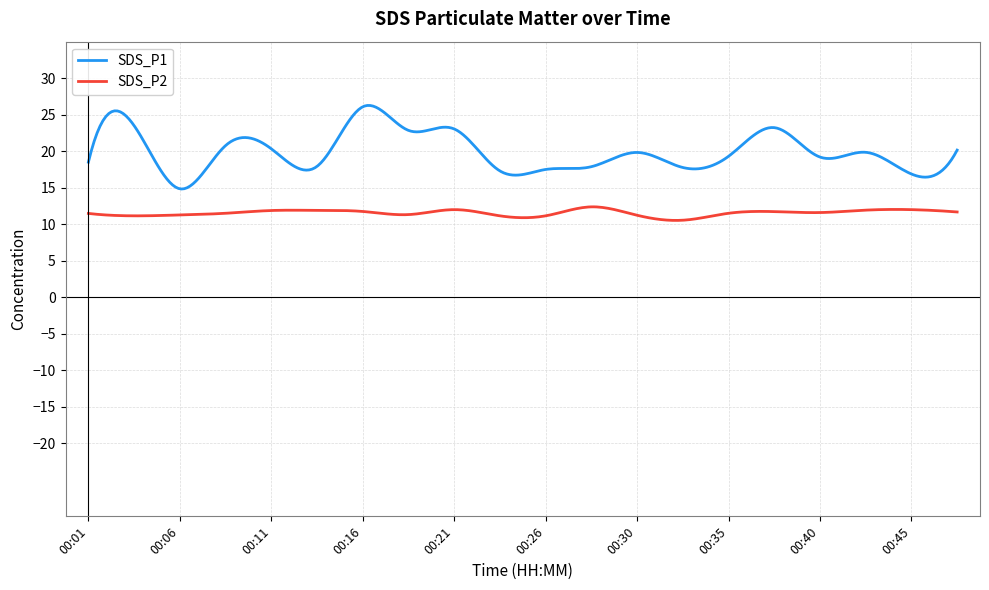

Rank the series by their maximum value, from lowest to highest.

SDS_P2, SDS_P1